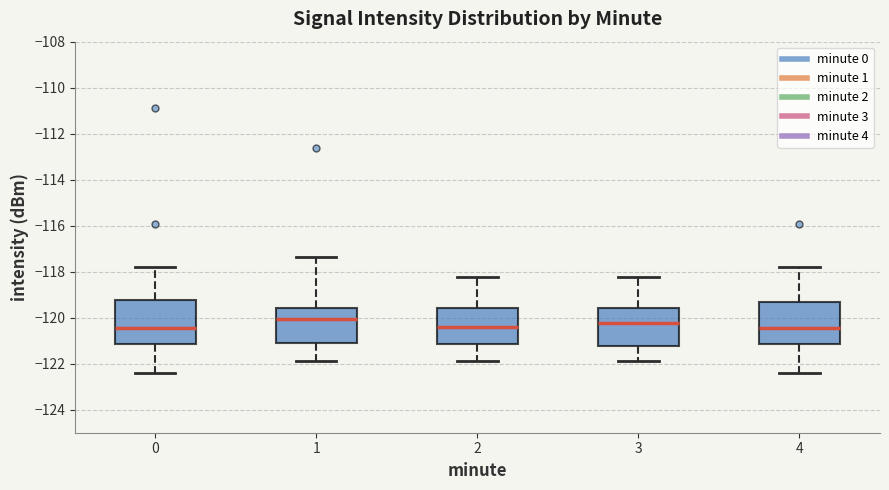

Reading left to right, transcribe this box plot: for each box, give where its median line is, the range the box spans, and where its two whiskers end, as read against the y-axis. The values are not printed on the chart, so give them approximately, as read against the axis.

0: median -120.4, box -121.2 to -119.2, whiskers -122.4 to -117.8
1: median -120.0, box -121.2 to -119.6, whiskers -122.0 to -117.4
2: median -120.4, box -121.2 to -119.6, whiskers -122.0 to -118.2
3: median -120.2, box -121.2 to -119.6, whiskers -122.0 to -118.2
4: median -120.4, box -121.2 to -119.4, whiskers -122.4 to -117.8